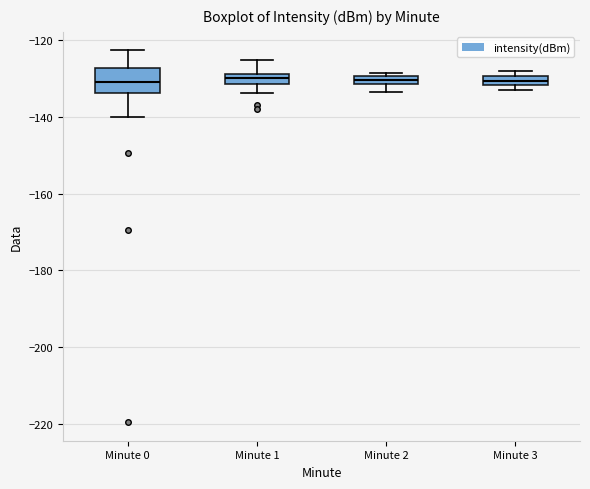

Which box is the tallest, from its lower edge to its upper edge?

Minute 0